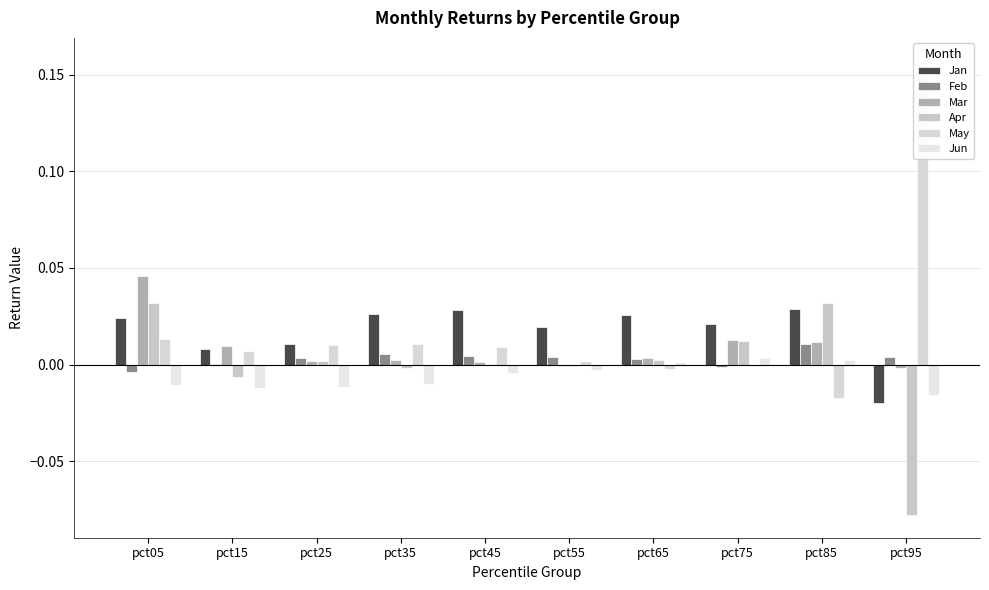

Does the chart contain any negative values?

Yes